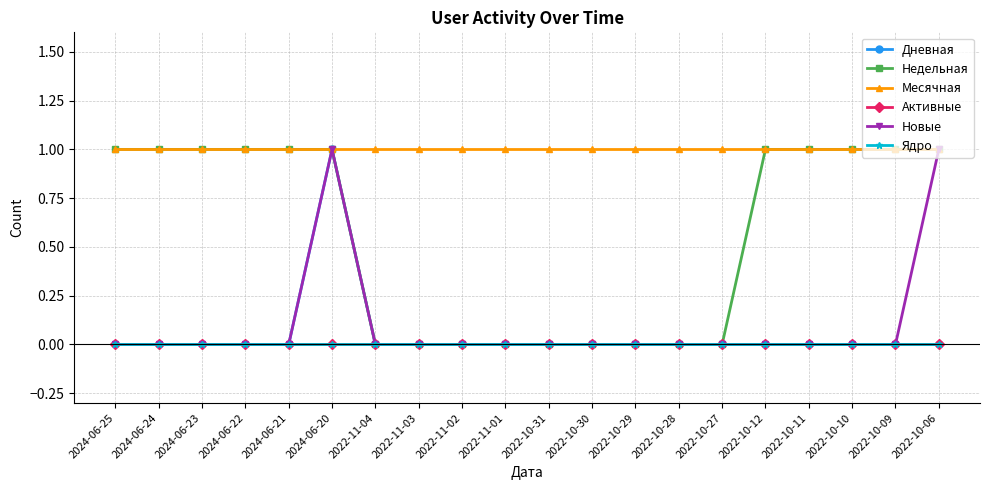

What is the minimum value for Месячная?

1